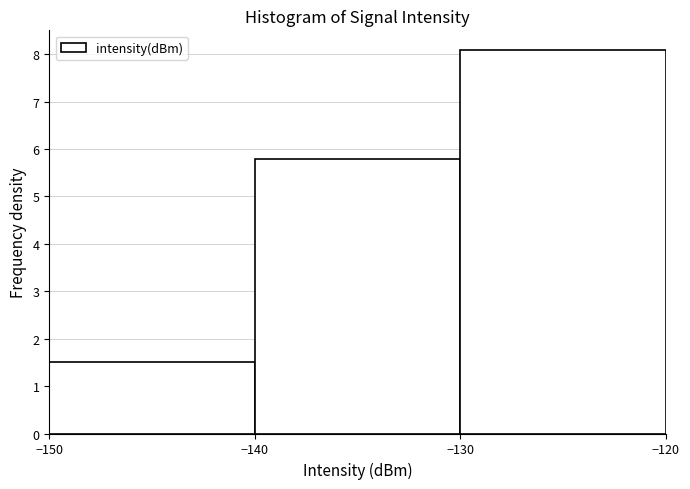

Over which range of the x-axis is the bar tallest?

-130 to -120